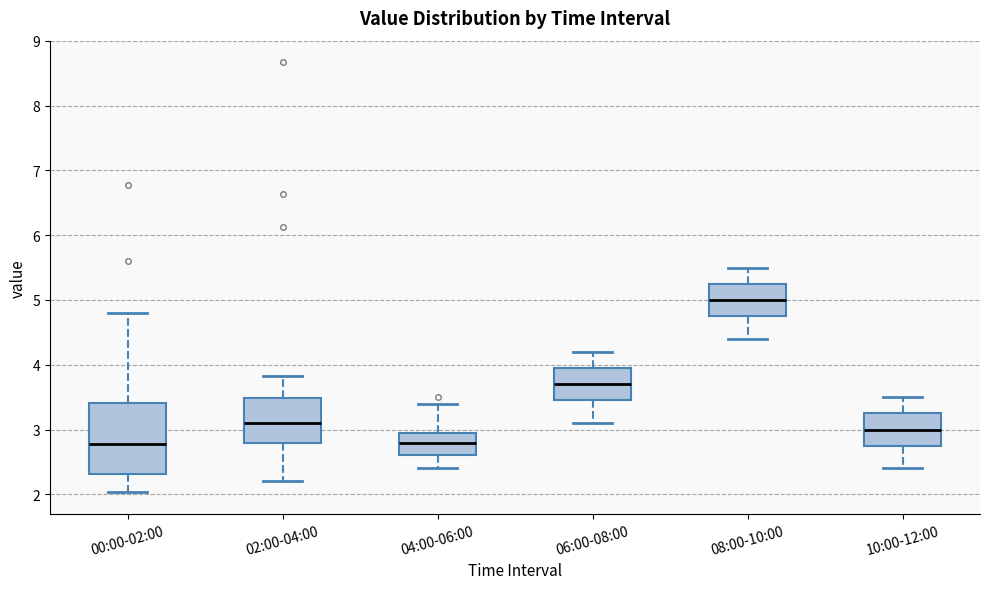

Reading left to right, transcribe this box plot: for each box, give where its median line is, the range the box spans, and where its two whiskers end, as read against the y-axis. The values are not printed on the chart, so give them approximately, as read against the axis.

00:00-02:00: median 2.8, box 2.3 to 3.4, whiskers 2.0 to 4.8
02:00-04:00: median 3.1, box 2.8 to 3.5, whiskers 2.2 to 3.8
04:00-06:00: median 2.8, box 2.6 to 3.0, whiskers 2.4 to 3.4
06:00-08:00: median 3.7, box 3.5 to 4.0, whiskers 3.1 to 4.2
08:00-10:00: median 5.0, box 4.8 to 5.3, whiskers 4.4 to 5.5
10:00-12:00: median 3.0, box 2.8 to 3.3, whiskers 2.4 to 3.5